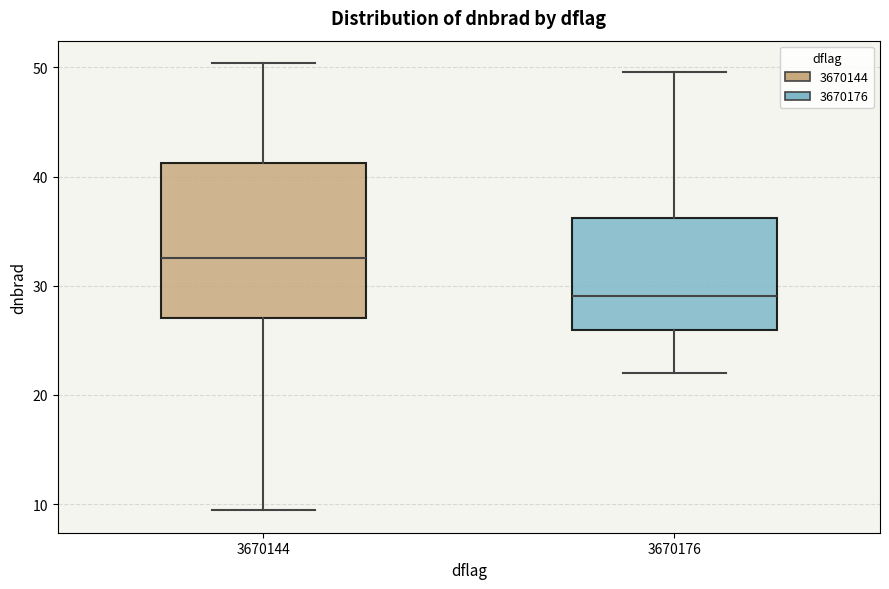

Which box's median line is the highest?

3670144